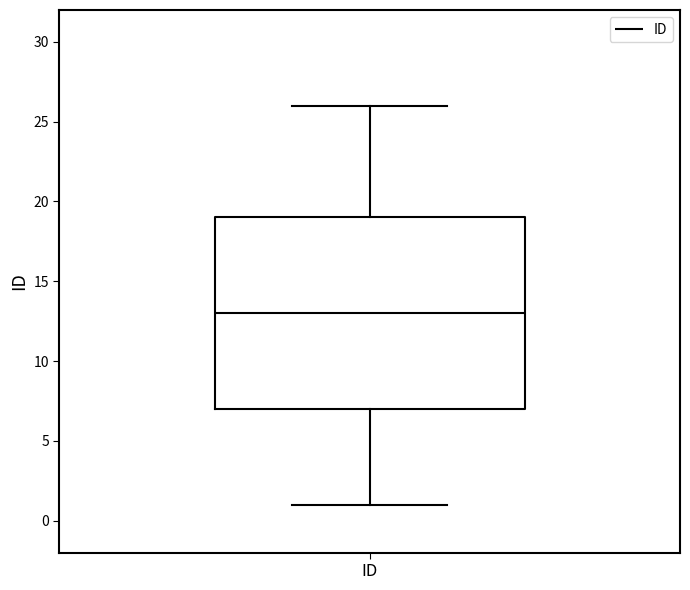

Read this box plot against the y-axis: the position of the median line, the range covered by the box, and the ends of both whiskers. The values are not printed on the chart, so give them approximately, as read against the axis.

median 13, box 7 to 19, whiskers 1 to 26